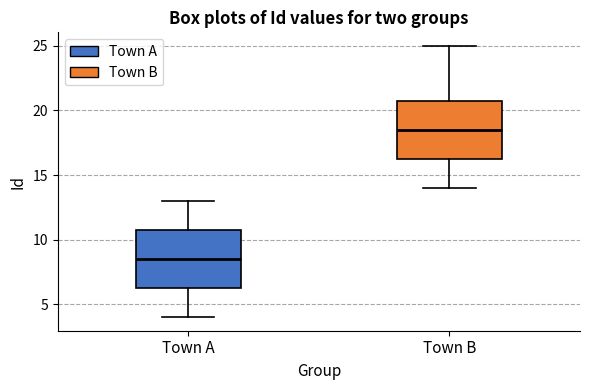

Where is the upper edge of the box for Town B on the y-axis? The values are not printed on the chart, so give them approximately, as read against the axis.

21.0